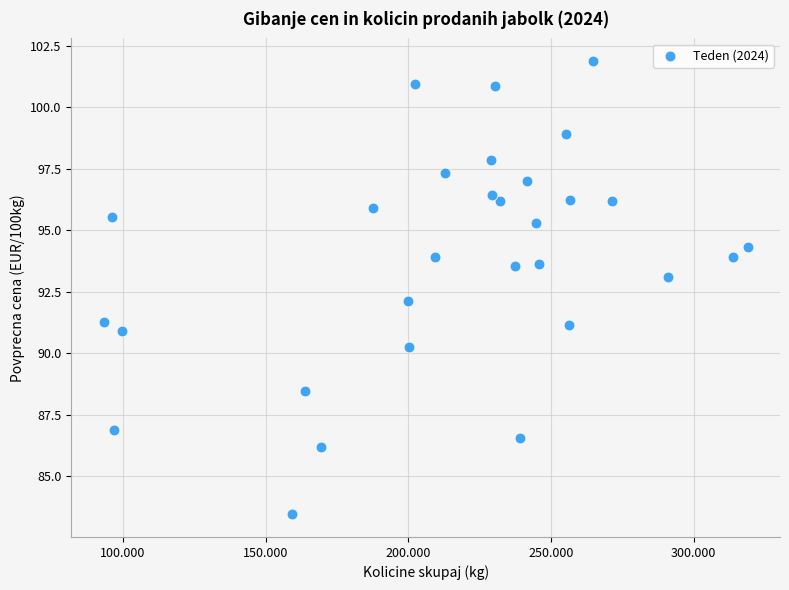

What is the range of Y values (max minus min)?

18.4